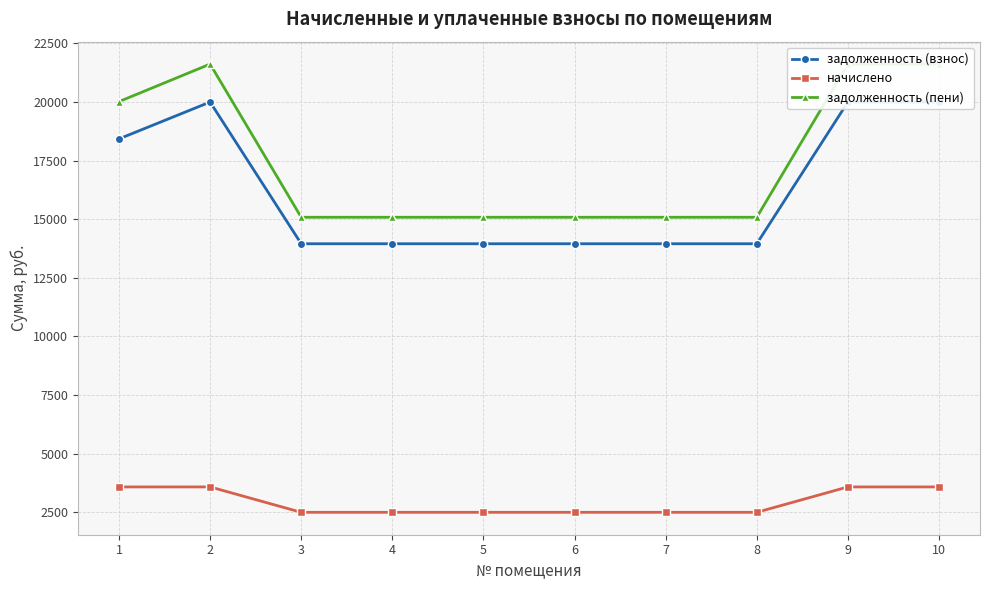

What are all the series names shown in the legend?

задолженность (взнос), начислено, задолженность (пени)